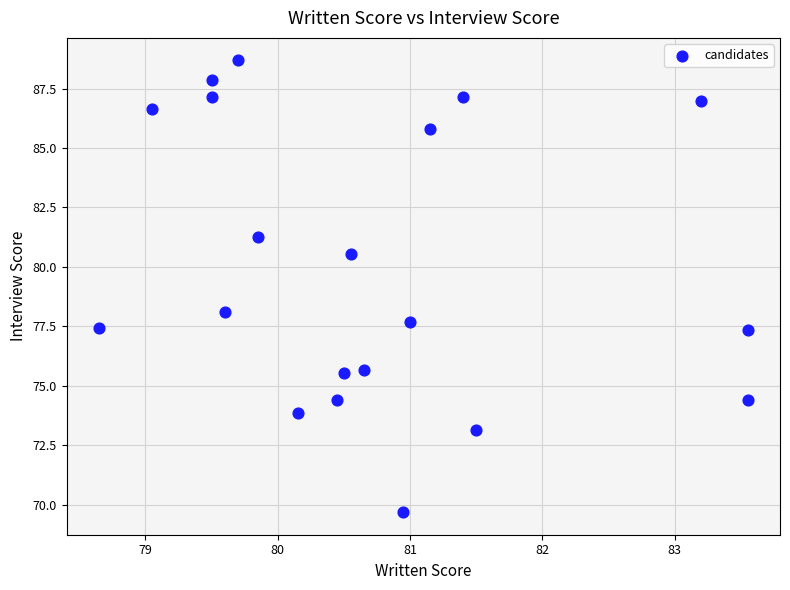

What Y value in the scatter plot is closest to 79?

78.1